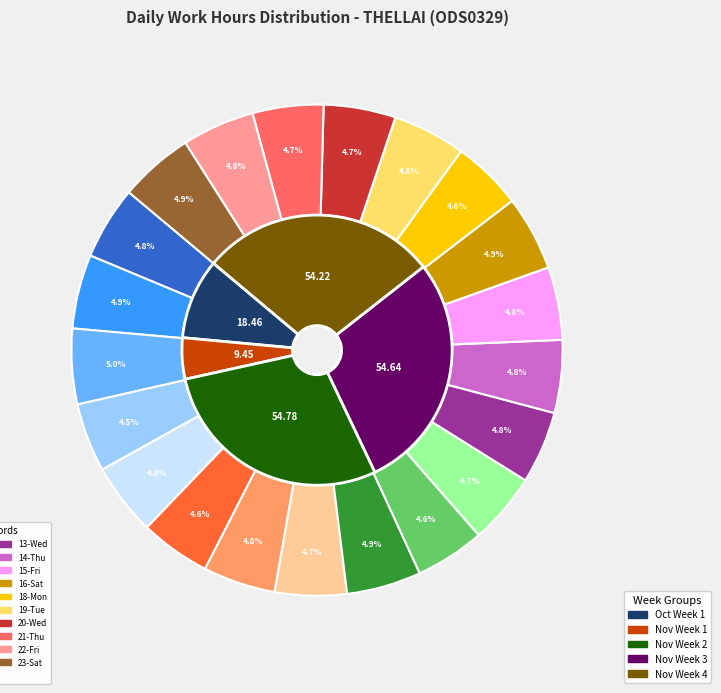

Is it true that 13-Wed is 17% of the pie?

False